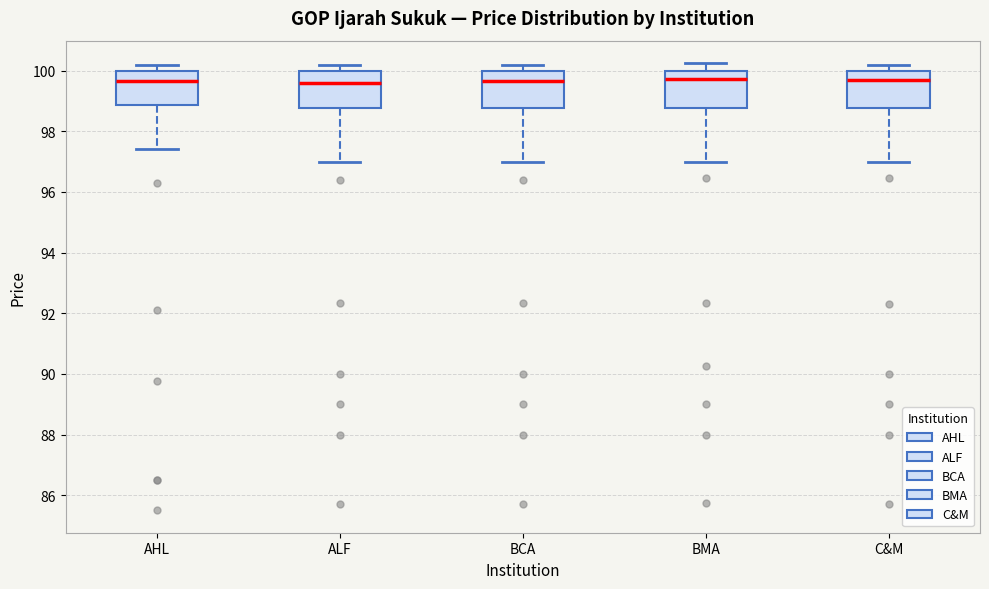

Where is the upper edge of the box for BMA on the y-axis? The values are not printed on the chart, so give them approximately, as read against the axis.

100.0